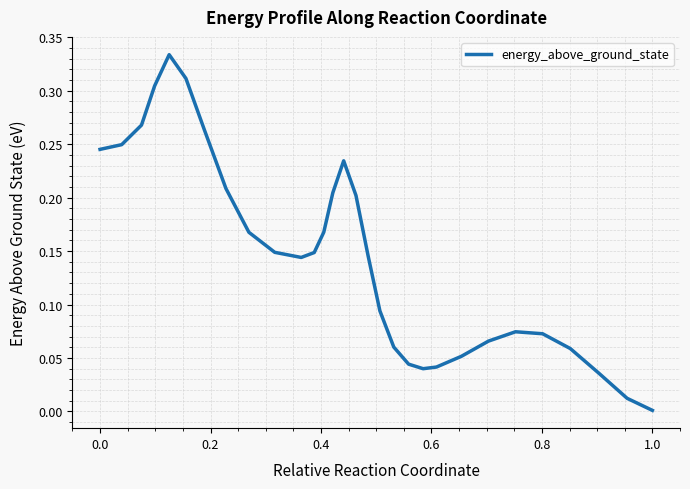

Which category has the lowest value across all series?

1.0